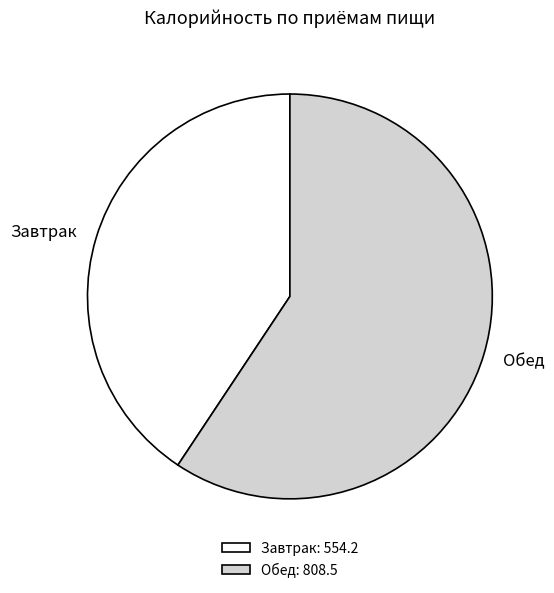

Is Завтрак the majority of the pie?

No